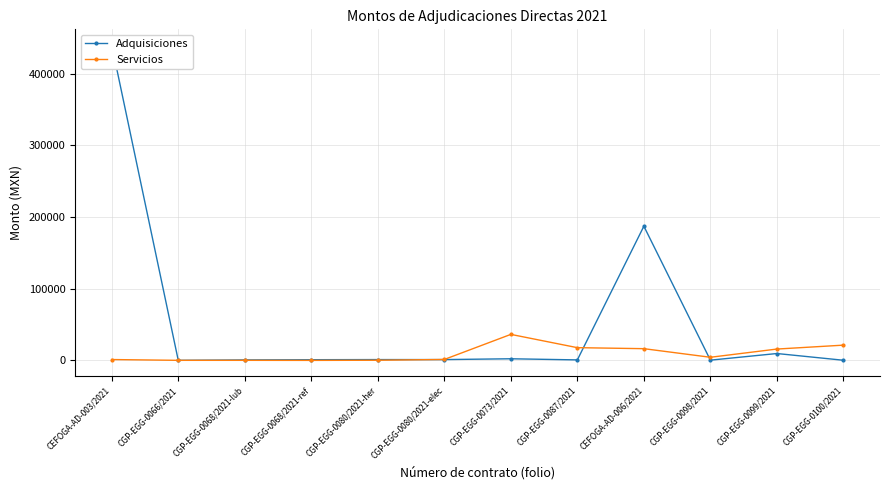

The Servicios series shows 9435.7 at CEFOGA-AD-006/2021. True or false?

False